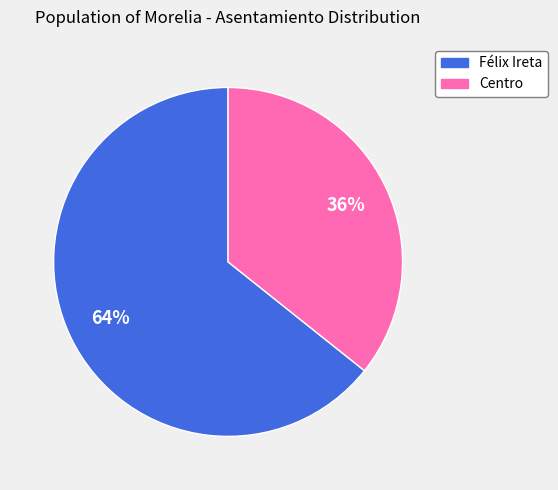

Is it true that Centro is 36% of the pie?

True